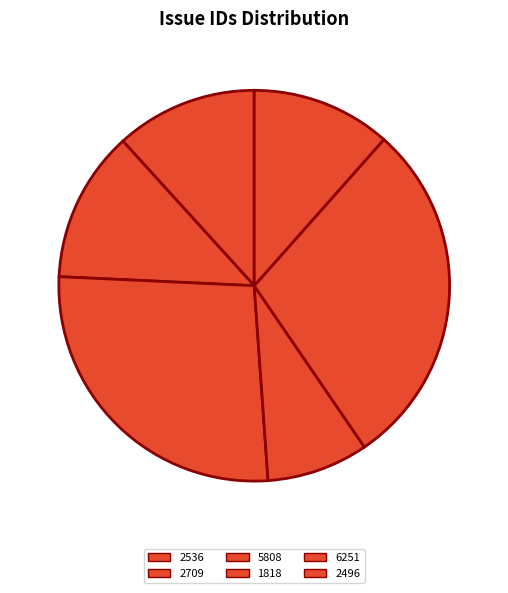

Which category has the biggest portion of the pie?

6251